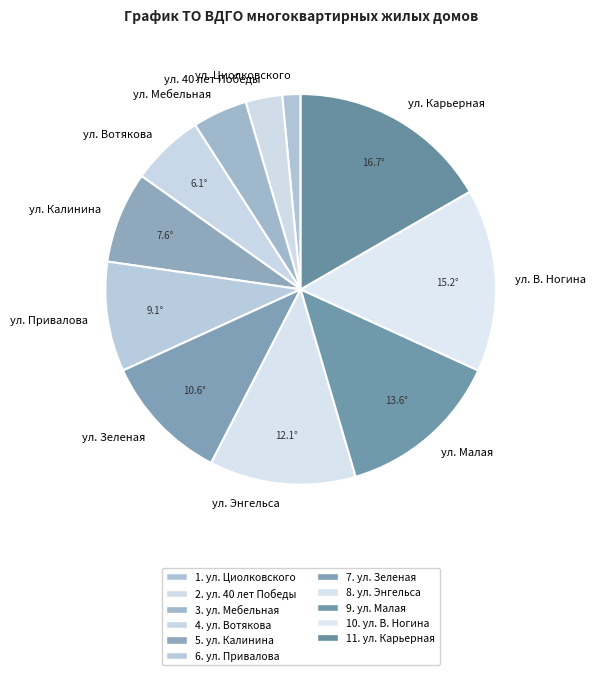

Which category has the smallest portion of the pie?

ул. Циолковского